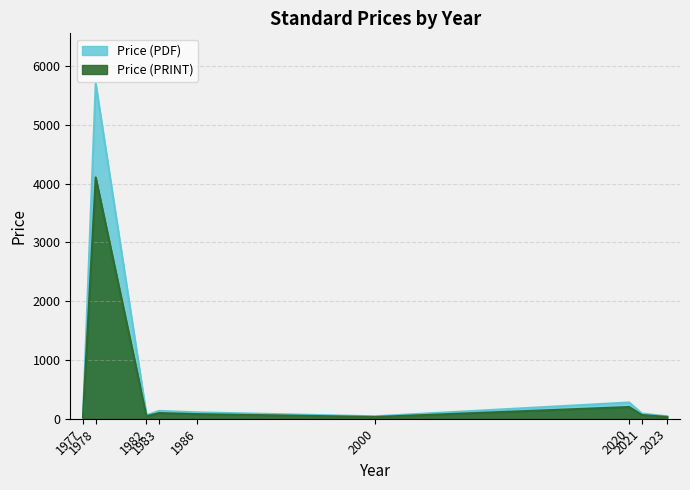

The Price (PDF) series shows 25.6 at 2021. True or false?

False